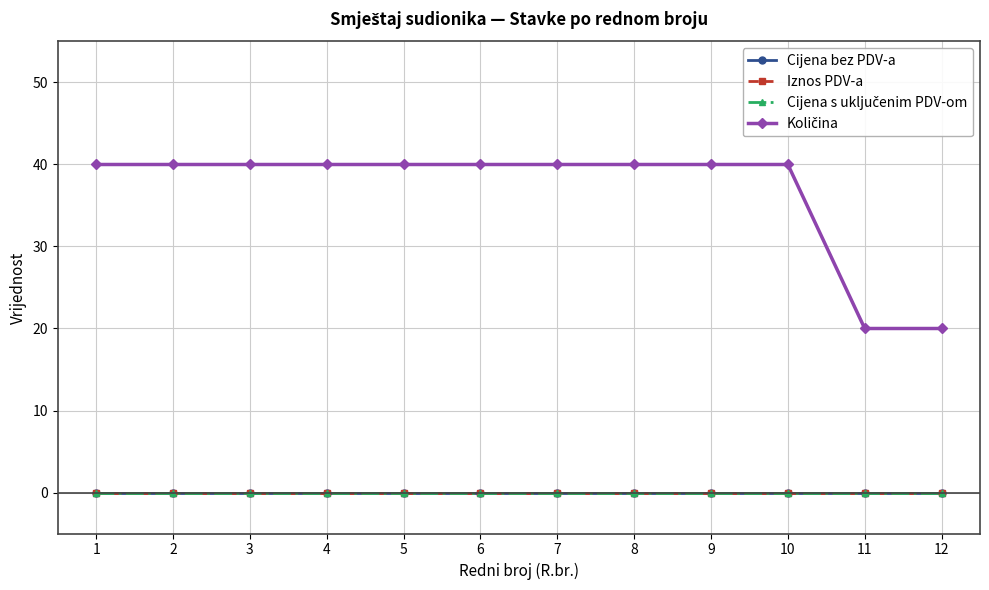

True or false: Količina has more than 2 points higher than both neighbors.

False